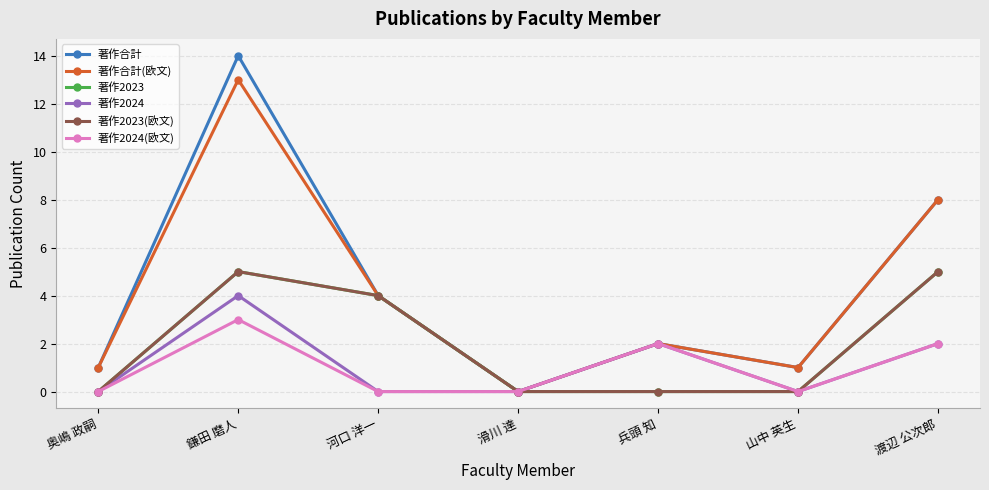

At which category is the sum across all series the highest?

鎌田 磨人